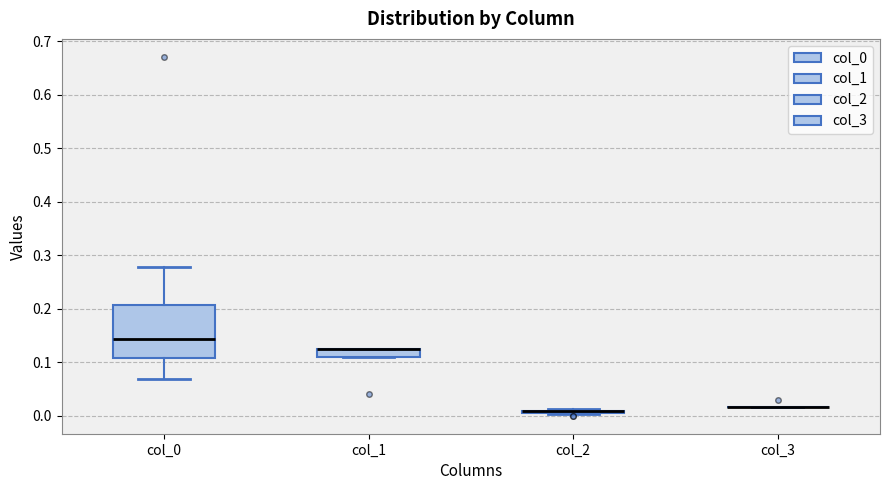

Reading left to right, transcribe this box plot: for each box, give where its median line is, the range the box spans, and where its two whiskers end, as read against the y-axis. The values are not printed on the chart, so give them approximately, as read against the axis.

col_0: median 0.14, box 0.11 to 0.21, whiskers 0.07 to 0.28
col_1: median 0.13 (drawn on the box's upper edge), box 0.11 to 0.13, whiskers 0.11 to 0.13
col_2: box collapsed to a line at 0.01, whiskers 0.00 to 0.01
col_3: box collapsed to a line at 0.02, whiskers 0.02 to 0.02